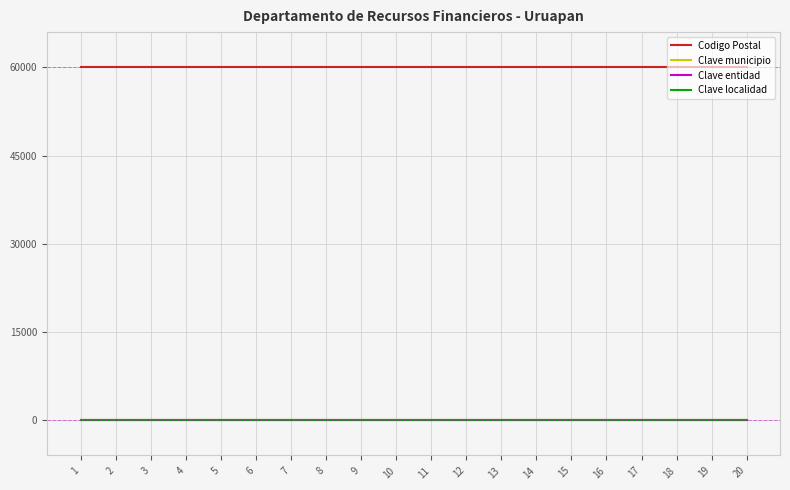

True or false: Codigo Postal and Clave entidad cross at least once.

False